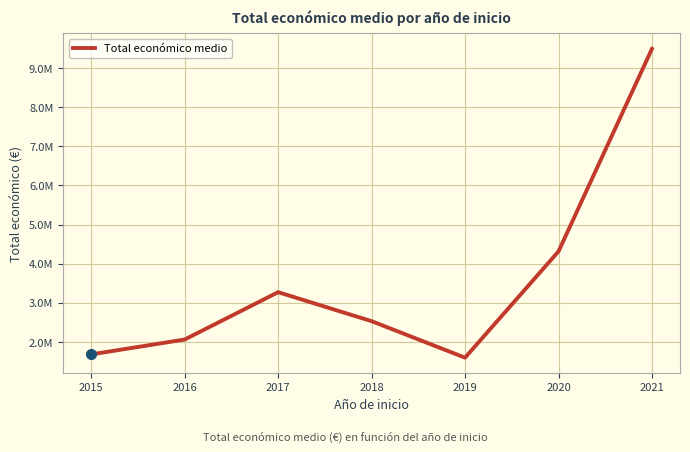

What is the difference between the maximum and second lowest values?

7812107.7